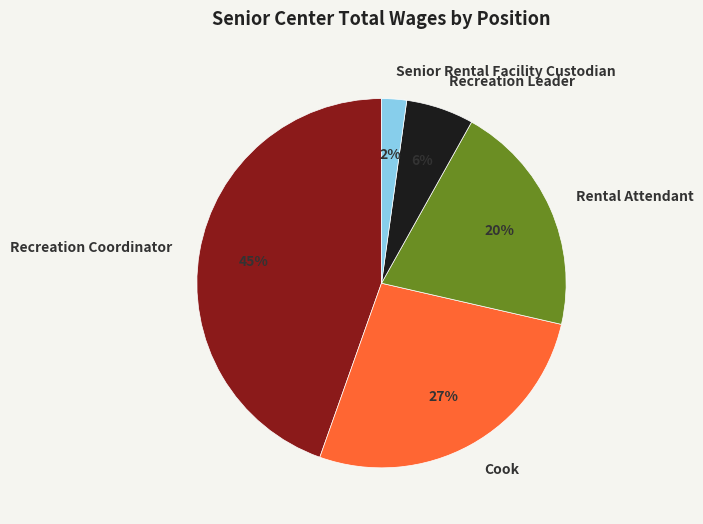

To the nearest percent, what is the average slice percentage?

20%